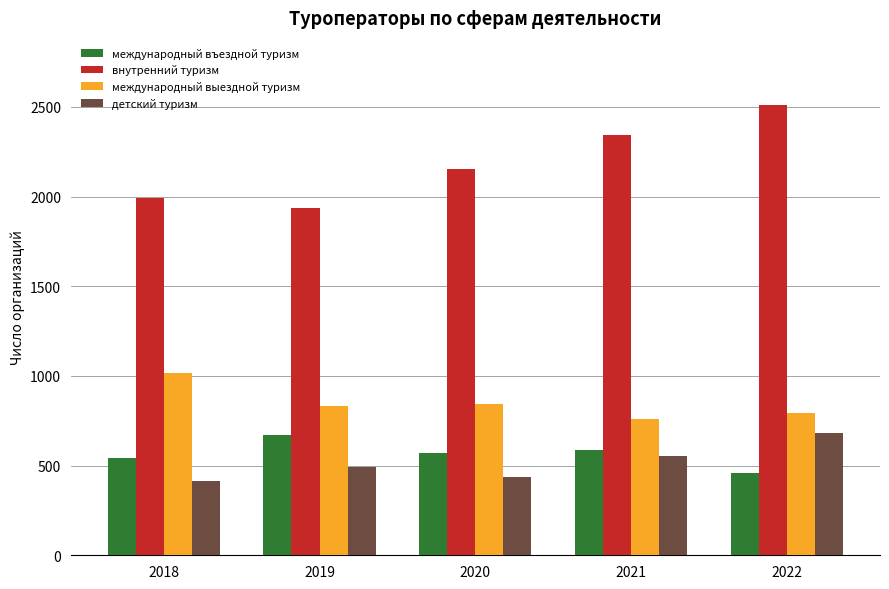

At which label does внутренний туризм reach its peak?

2022